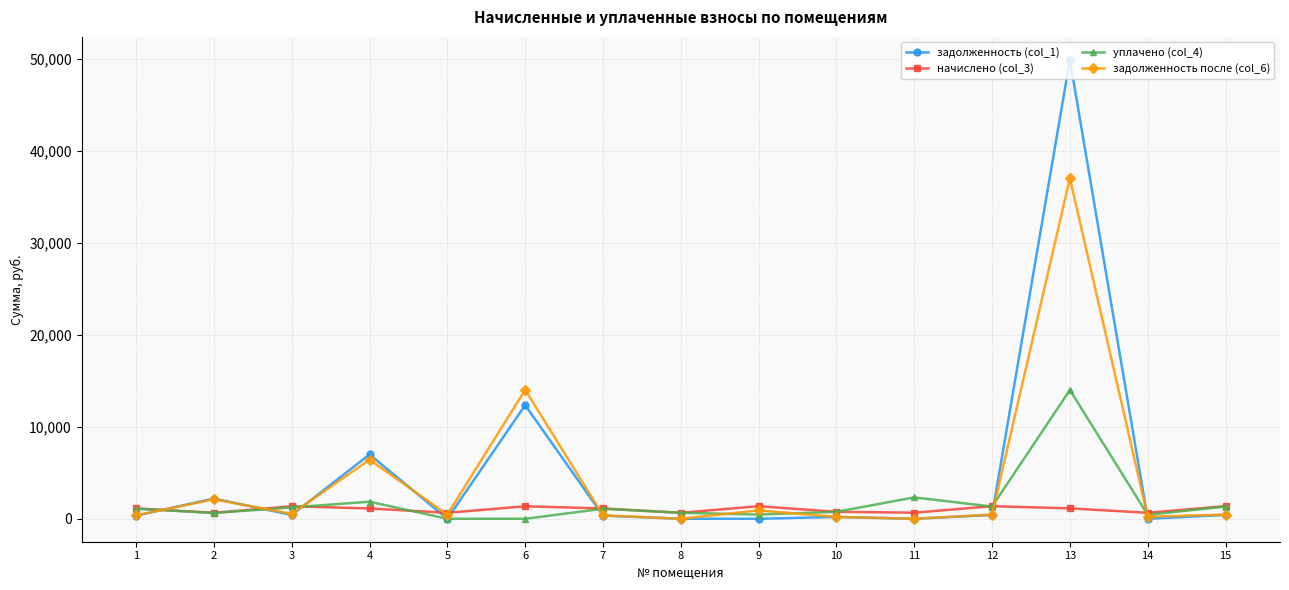

How many interior local peaks does the задолженность после (col_6) series have?

5